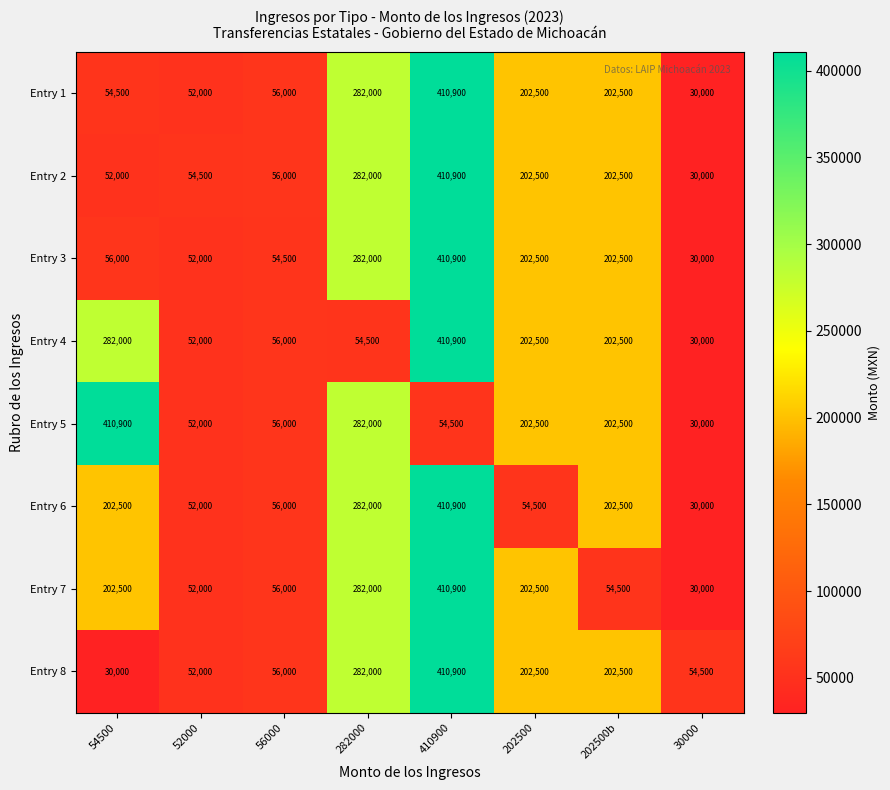

Is the value of Entry 3 at 52000 greater than the value of Entry 6 at 282000?

No